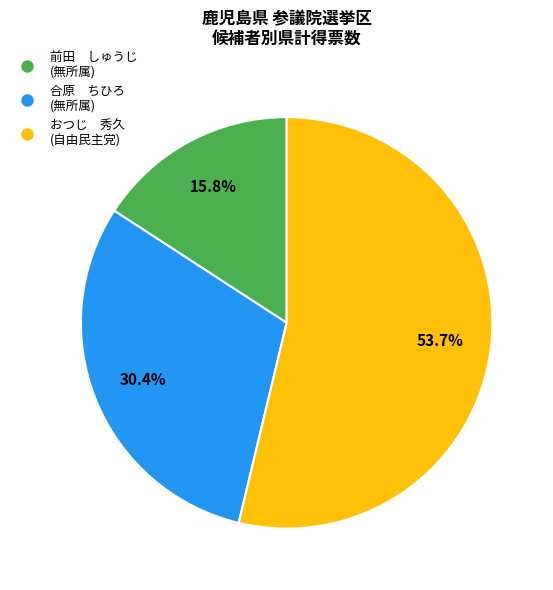

Rank the categories by value from highest to lowest.

おつじ 秀久, 合原 ちひろ, 前田 しゅうじ